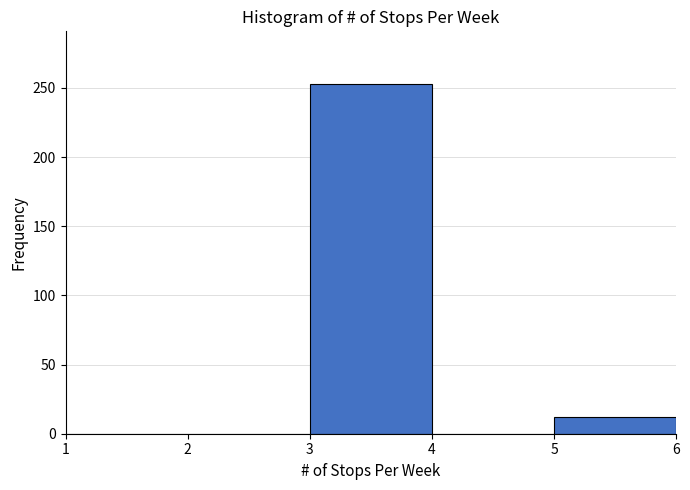

How tall is the bar that spans 3 to 4 on the x-axis? The values are not printed on the chart, so give them approximately, as read against the axis.

255